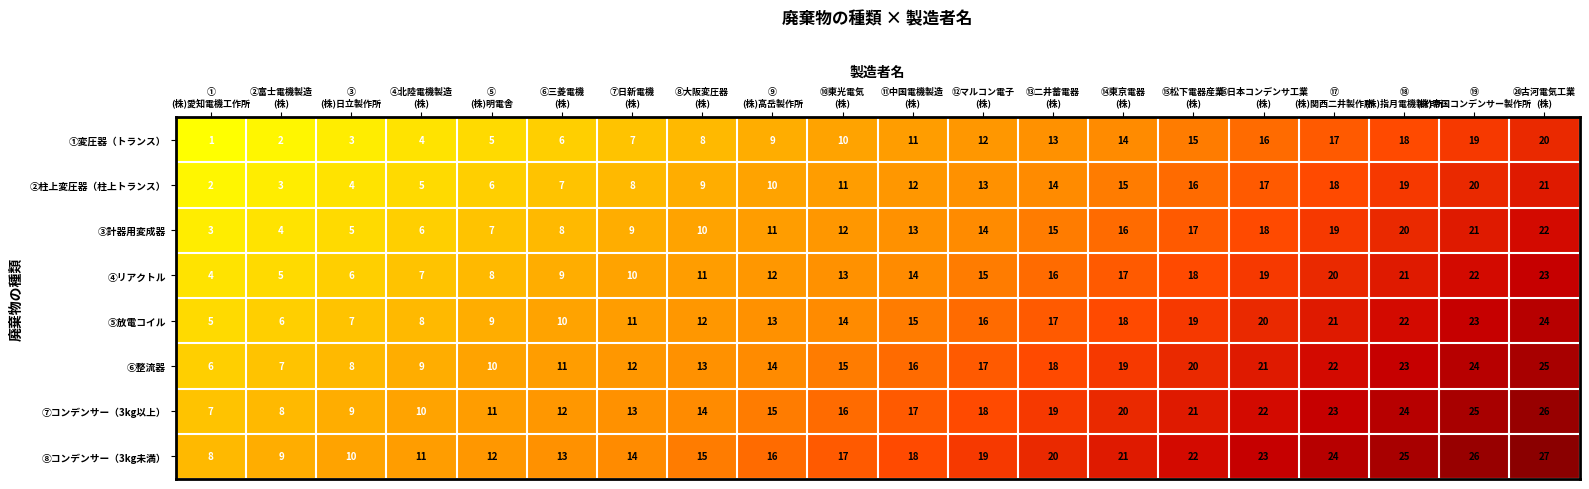

At which category does the chart reach its minimum across all series?

①
(株)愛知電機工作所